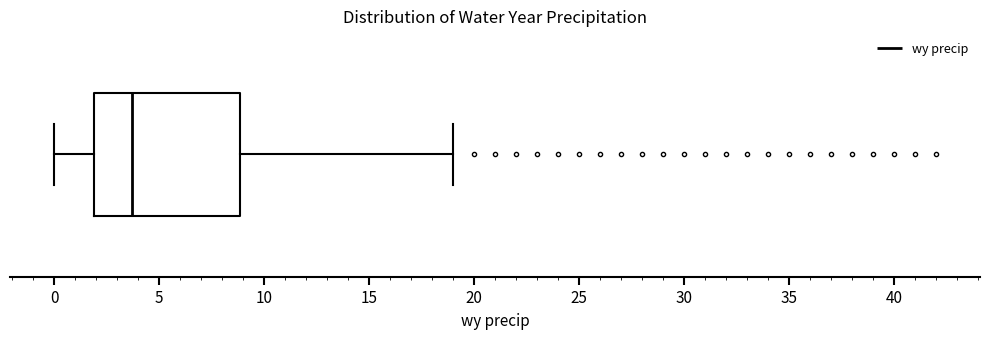

Where is the right edge of the box on the x-axis? The values are not printed on the chart, so give them approximately, as read against the axis.

9.0